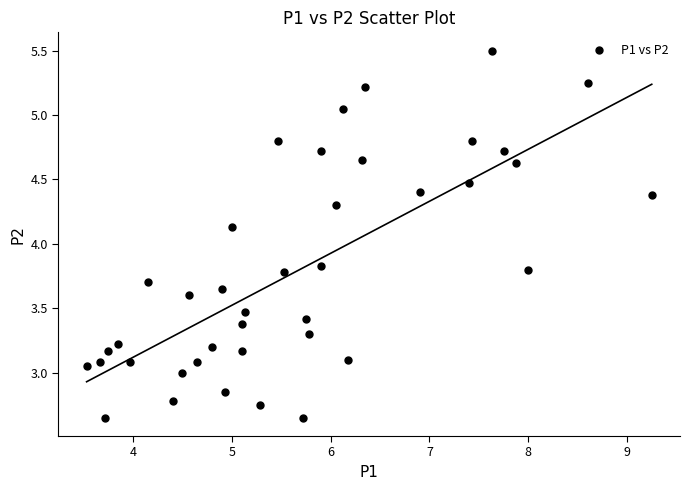

What Y value in the scatter plot is closest to 4?

4.1